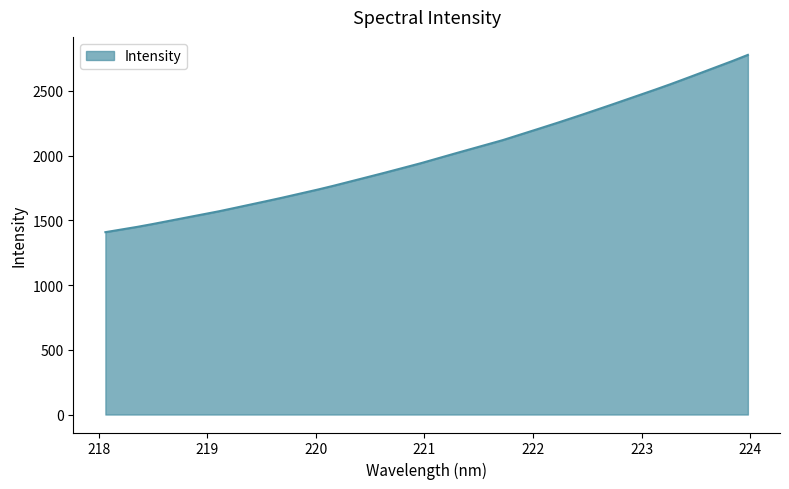

What is the smallest value displayed?

1408.8